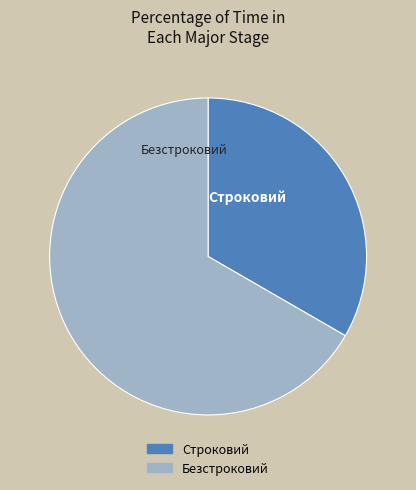

True or false: Безстроковий accounts for 67% of the total.

True